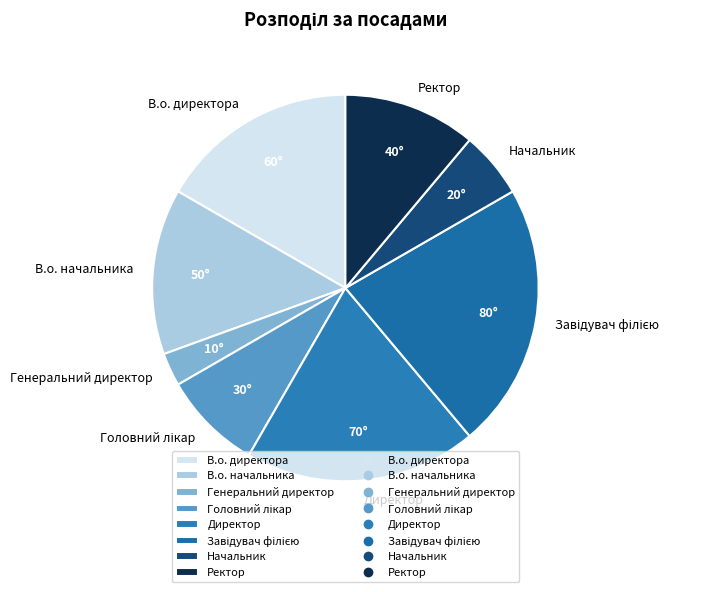

Is there any slice that represents more than half of the pie?

No